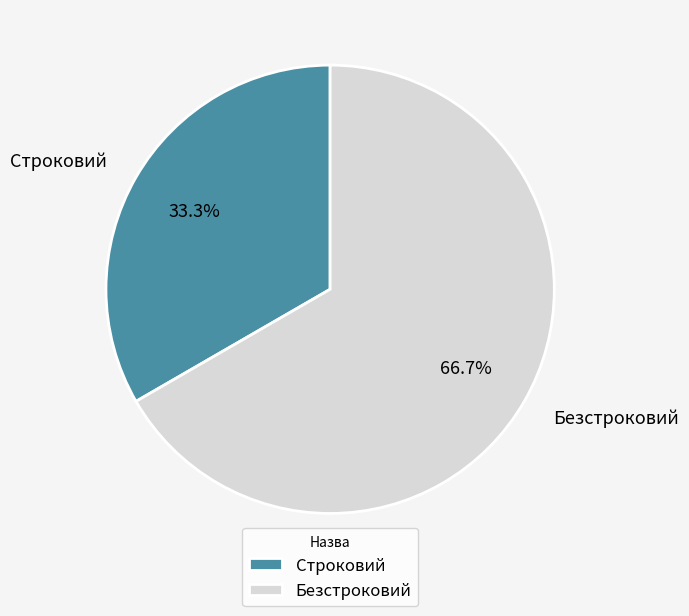

How much of the chart is everything except Безстроковий?

33.3%